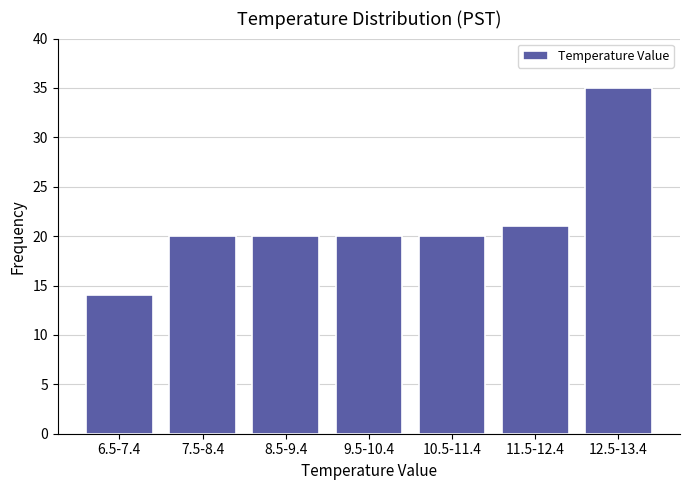

Reading left to right, list all the values displayed in this chart.

6.5-7.4=14	7.5-8.4=20	8.5-9.4=20	9.5-10.4=20	10.5-11.4=20	11.5-12.4=21	12.5-13.4=35